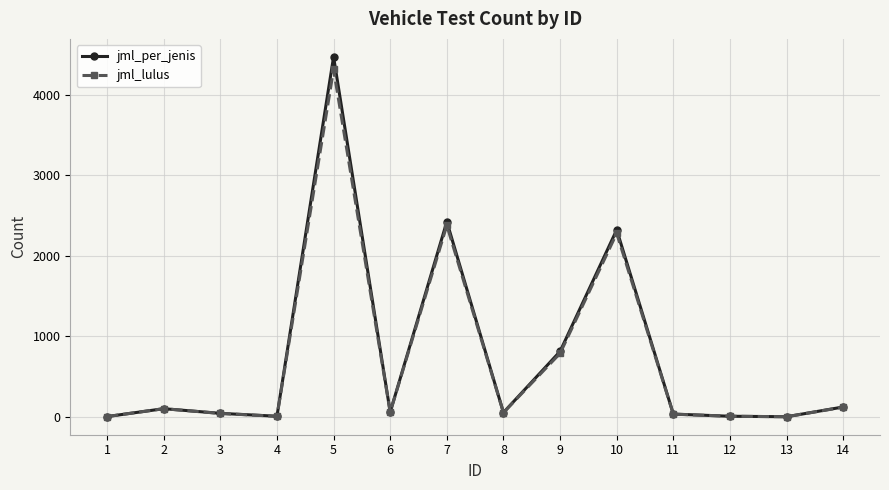

How many distinct data groups are displayed?

2